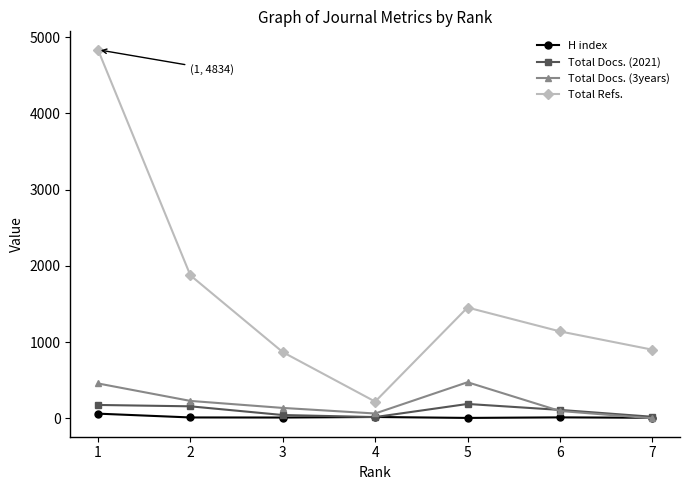

Rank the series by their maximum value, from lowest to highest.

H index, Total Docs. (2021), Total Docs. (3years), Total Refs.